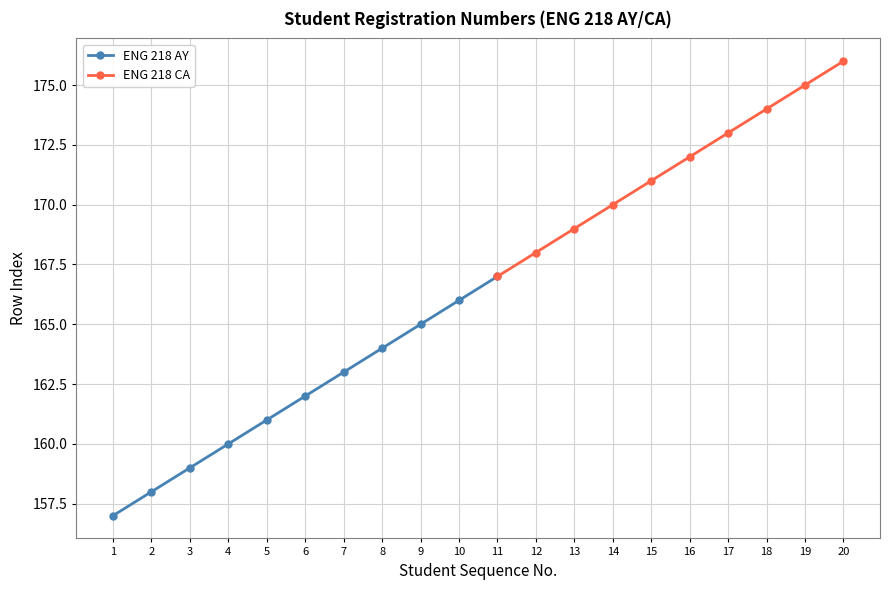

Does the chart display data point markers on the line(s)?

Yes